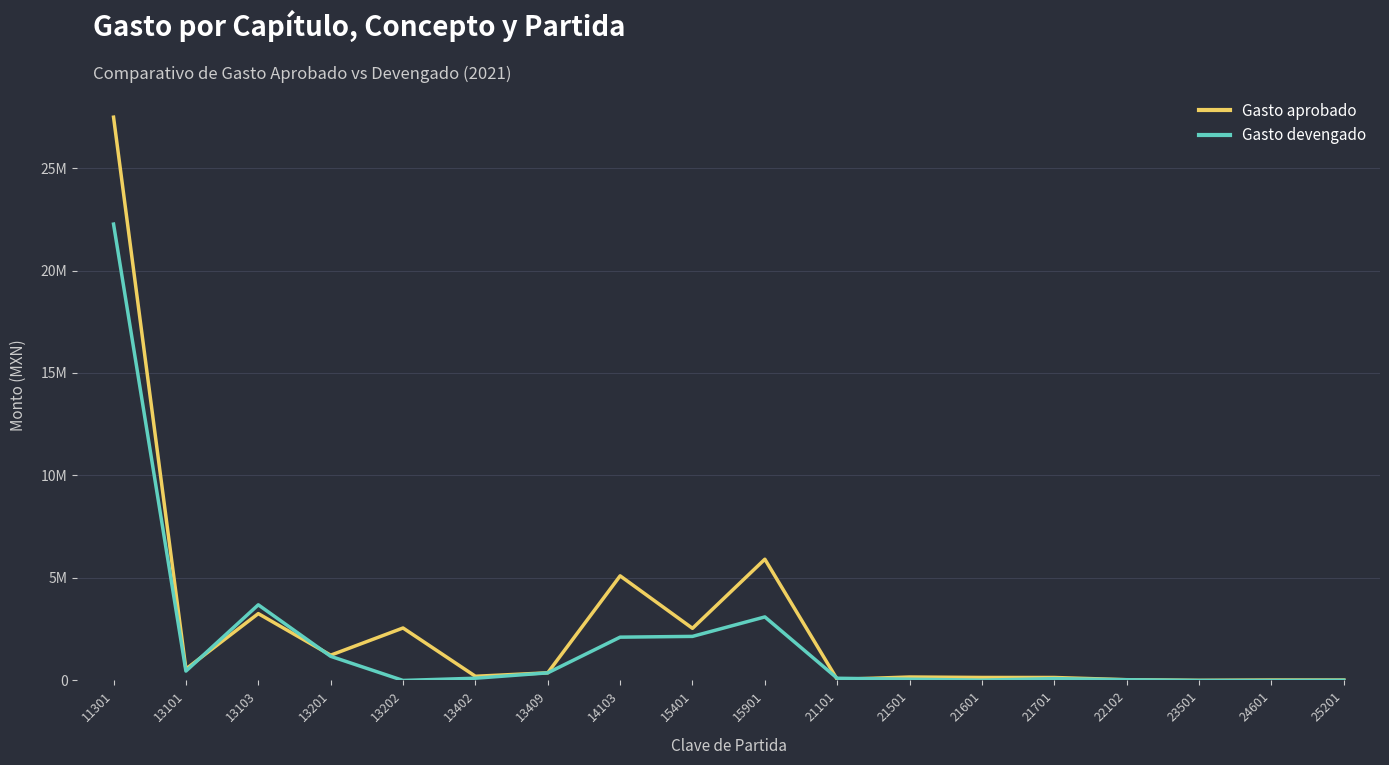

True or false: Gasto aprobado has a value of 81923.7 at 21501.

False